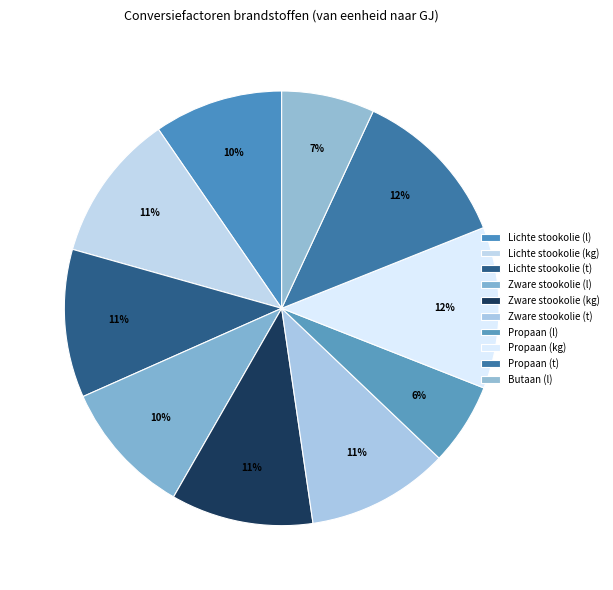

How many slices are in this pie chart?

10